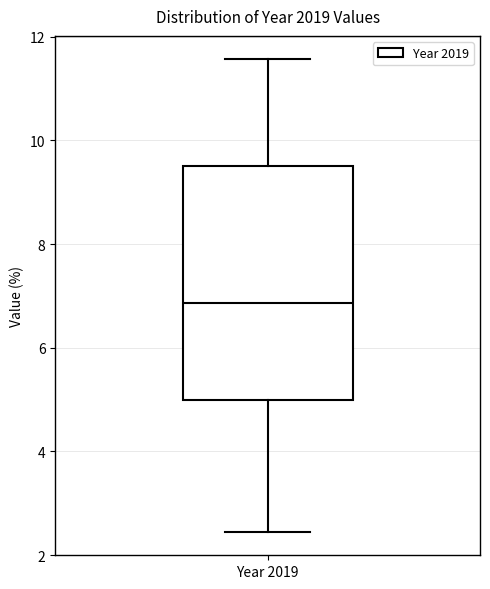

Read this box plot against the y-axis: the position of the median line, the range covered by the box, and the ends of both whiskers. The values are not printed on the chart, so give them approximately, as read against the axis.

median 6.8, box 5.0 to 9.6, whiskers 2.4 to 11.6